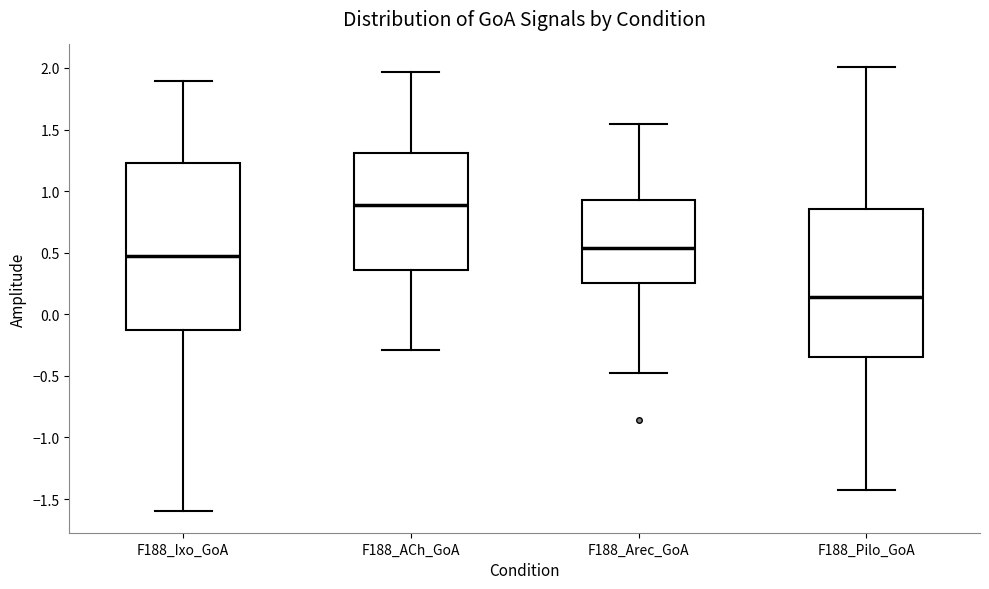

Reading left to right, transcribe this box plot: for each box, give where its median line is, the range the box spans, and where its two whiskers end, as read against the y-axis. The values are not printed on the chart, so give them approximately, as read against the axis.

F188_Ixo_GoA: median 0.45, box -0.15 to 1.25, whiskers -1.60 to 1.90
F188_ACh_GoA: median 0.90, box 0.35 to 1.30, whiskers -0.30 to 1.95
F188_Arec_GoA: median 0.55, box 0.25 to 0.90, whiskers -0.45 to 1.55
F188_Pilo_GoA: median 0.15, box -0.35 to 0.85, whiskers -1.45 to 2.00